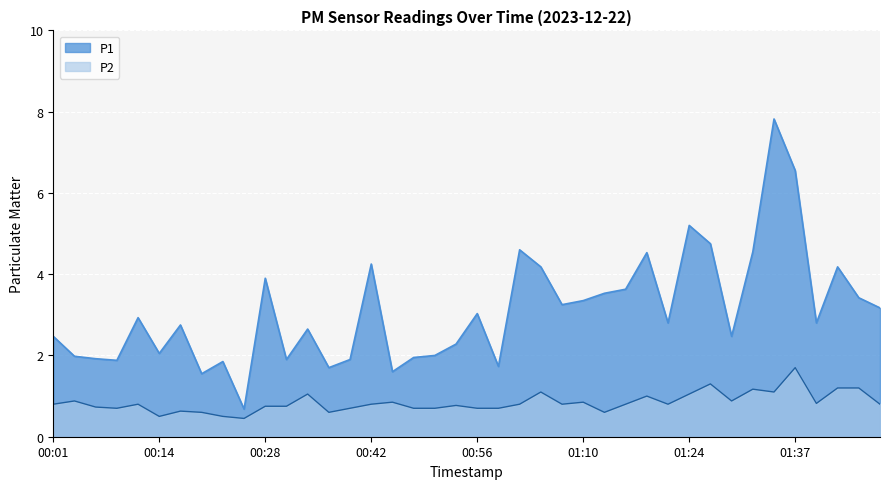

How many lines are shown in the chart?

2